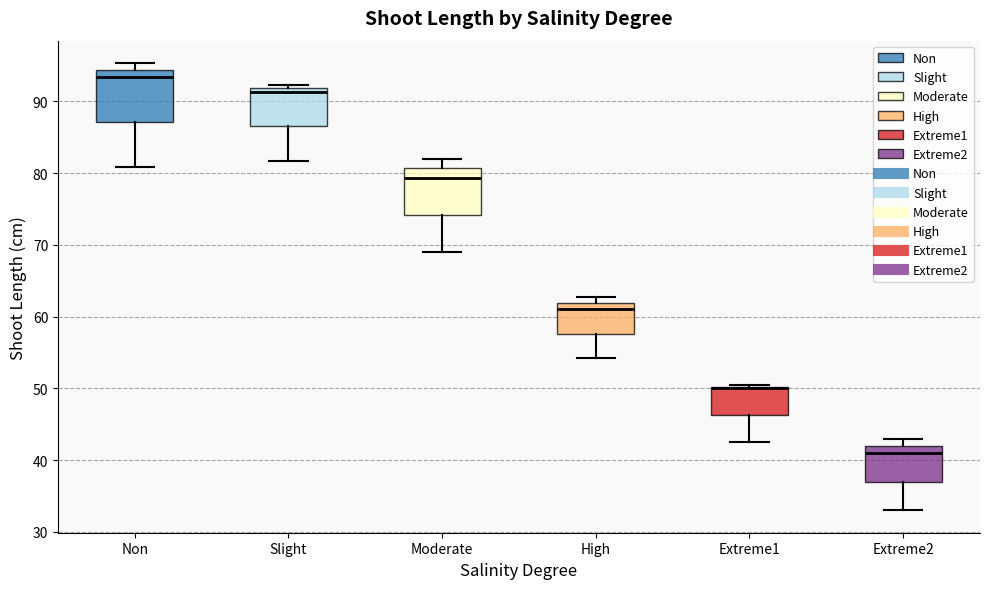

Reading left to right, read every box against the y-axis: the position of its median line, the range the box covers, and the ends of its whiskers. The values are not printed on the chart, so give them approximately, as read against the axis.

Non: median 93, box 87 to 94, whiskers 81 to 95
Slight: median 91, box 87 to 92, whiskers 82 to 92 (just above the box's upper edge)
Moderate: median 79, box 74 to 81, whiskers 69 to 82
High: median 61, box 58 to 62, whiskers 54 to 63
Extreme1: median 50 (drawn on the box's upper edge), box 46 to 50, whiskers 43 to 50
Extreme2: median 41, box 37 to 42, whiskers 33 to 43